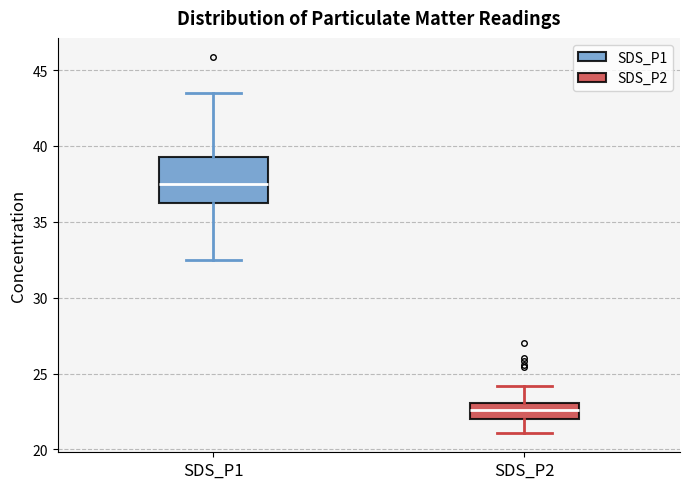

Which box is the tallest, from its lower edge to its upper edge?

SDS_P1